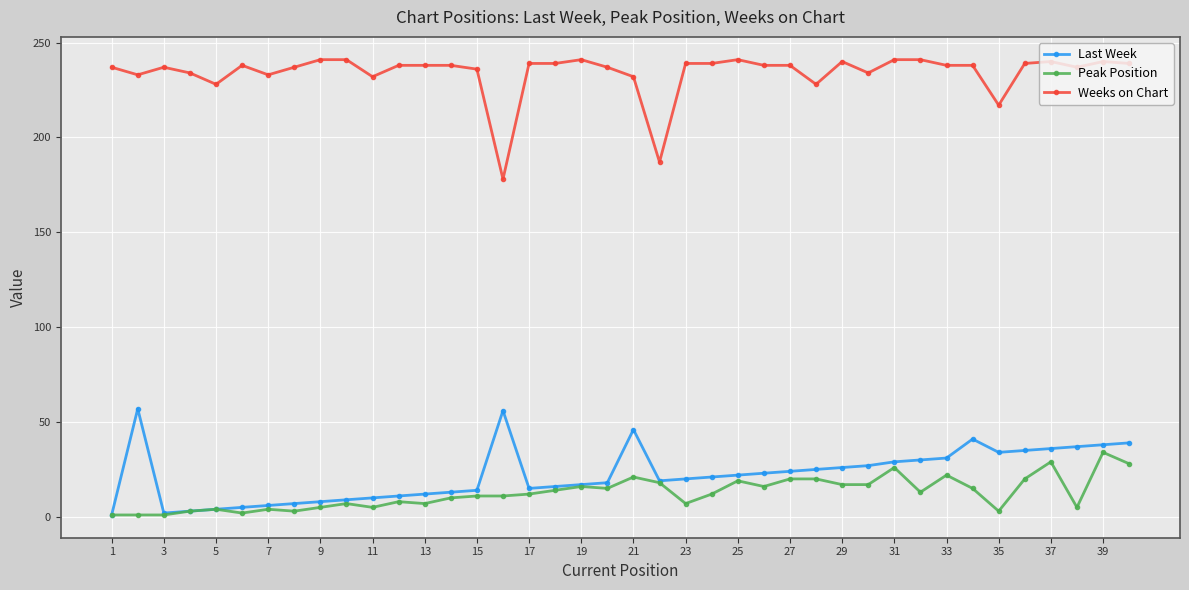

True or false: Weeks on Chart has more than 0 interior local peaks.

True